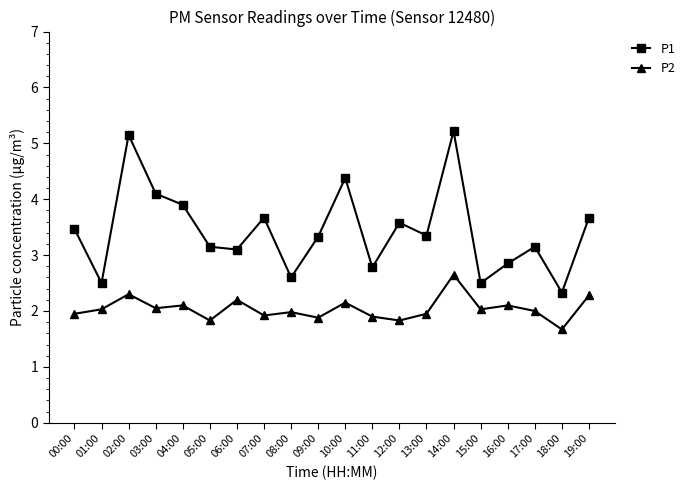

Is the value of P1 at 07:00 greater than the value of P2 at 07:00?

Yes